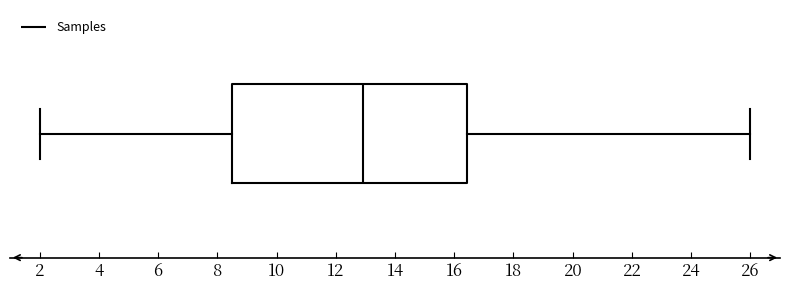

Transcribe this box plot: give where the median line is, the range the box spans, and where the two whiskers end, as read against the x-axis. The values are not printed on the chart, so give them approximately, as read against the axis.

median 13.0, box 8.4 to 16.4, whiskers 2.0 to 26.0